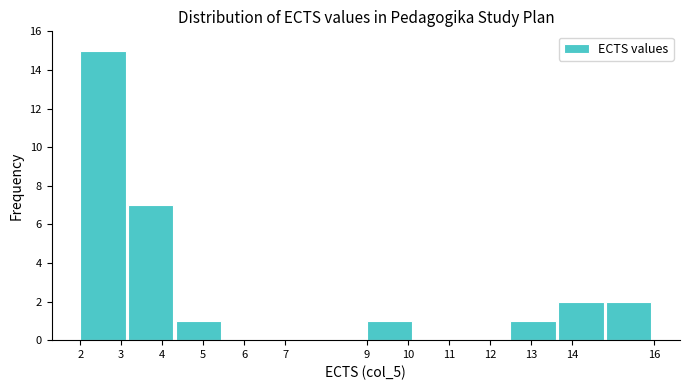

Reading left to right, list every bar in this chart as the range it spans on the x-axis followed by its height. Neither the bar edges nor the heights are printed on the chart, so give them approximately, as read against the axes.

2.0 to 3.2: 15
3.2 to 4.3: 7
4.3 to 5.5: 1
5.5 to 6.7: 0
6.7 to 7.8: 0
7.8 to 9.0: 0
9.0 to 10.2: 1
10.2 to 11.3: 0
11.3 to 12.5: 0
12.5 to 13.7: 1
13.7 to 14.8: 2
14.8 to 16.0: 2